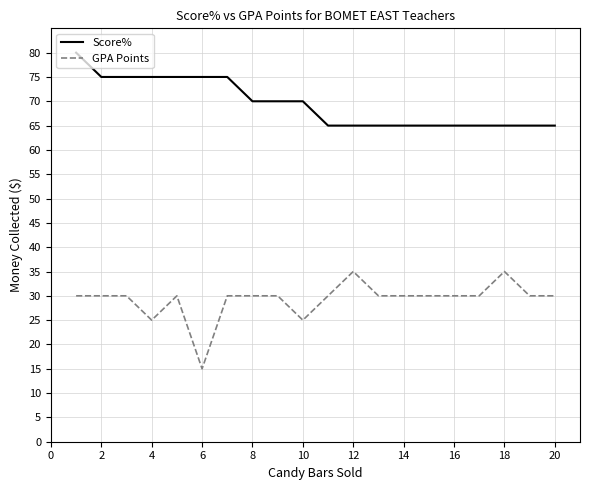

Rank the series by their maximum value, from highest to lowest.

Score%, GPA Points